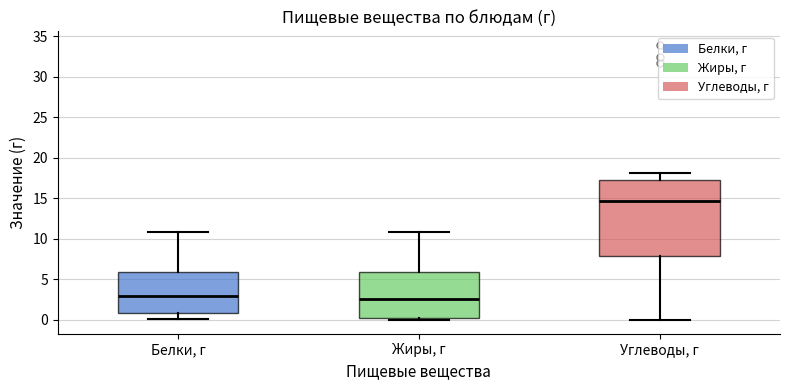

Reading left to right, transcribe this box plot: for each box, give where its median line is, the range the box spans, and where its two whiskers end, as read against the y-axis. The values are not printed on the chart, so give them approximately, as read against the axis.

Белки, г: median 3.0, box 1.0 to 6.0, whiskers 0.0 to 11.0
Жиры, г: median 2.5, box 0.5 to 6.0, whiskers 0.0 to 11.0
Углеводы, г: median 14.5, box 8.0 to 17.5, whiskers 0.0 to 18.0